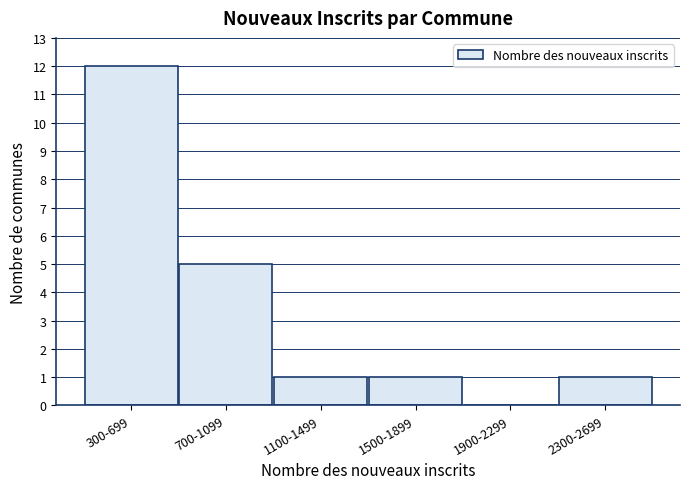

Reading right to left, transcribe all the data shown in this chart.

2300-2699=1	1900-2299=0	1500-1899=1	1100-1499=1	700-1099=5	300-699=12